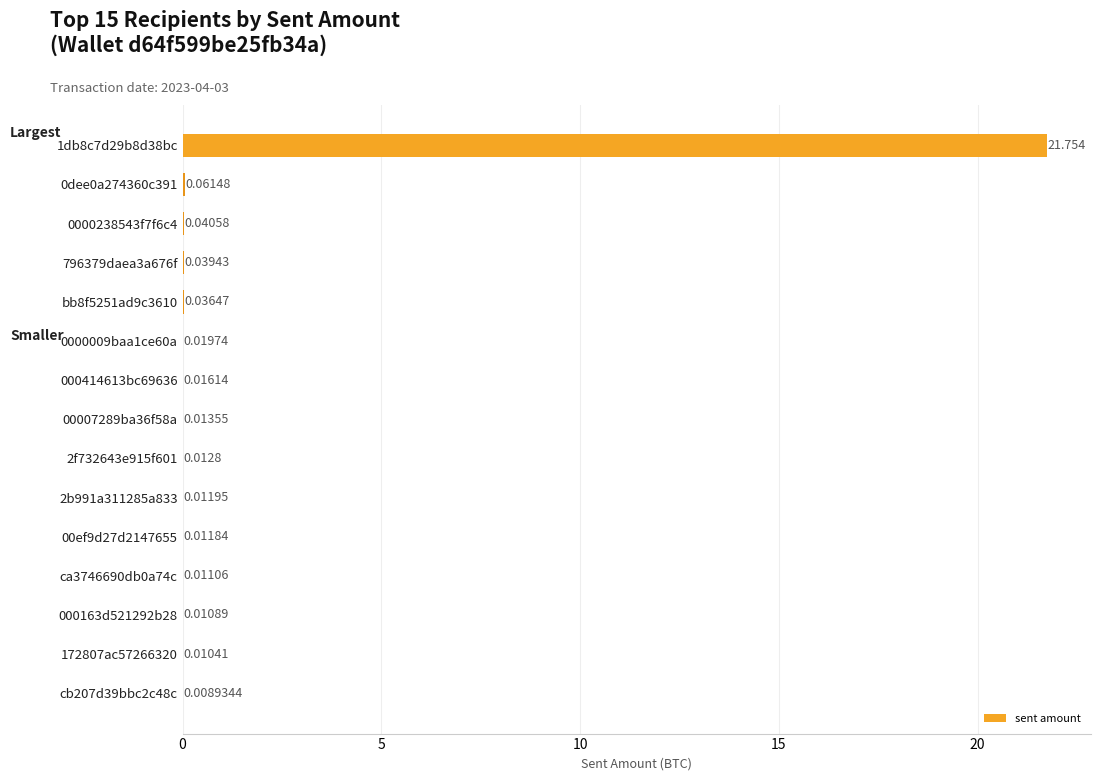

Count the number of categories in the chart.

15